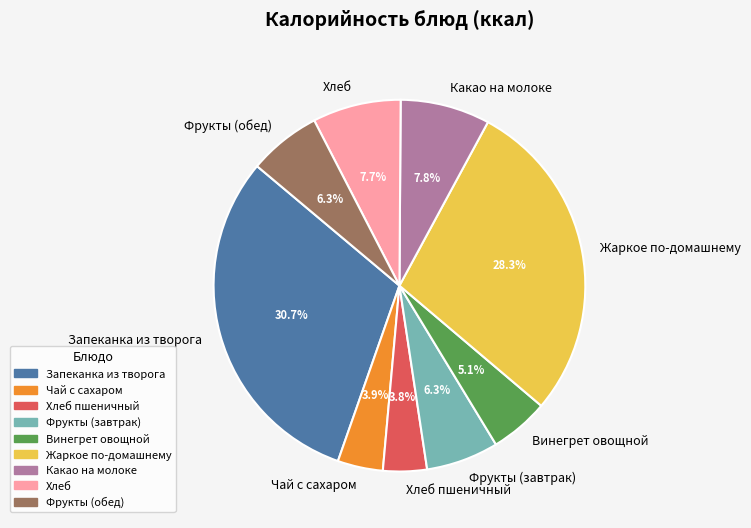

Is it true that Фрукты (обед) is 6% of the pie?

True